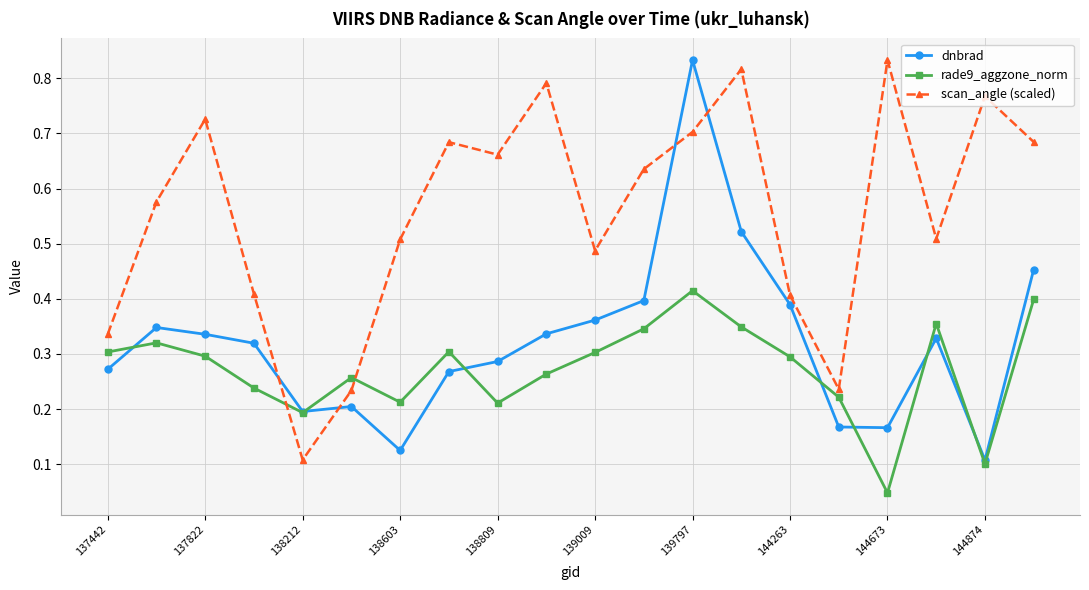

Rank the series by their average value, from highest to lowest.

scan_angle (scaled), dnbrad, rade9_aggzone_norm